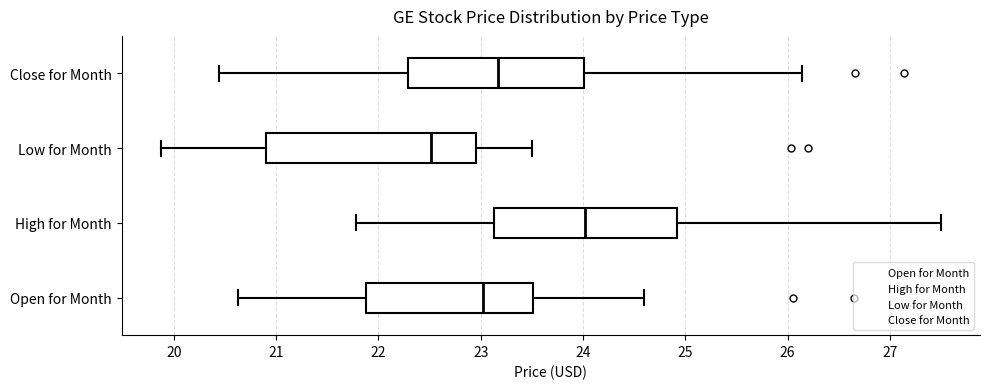

Which box has the furthest to the right median line?

High for Month